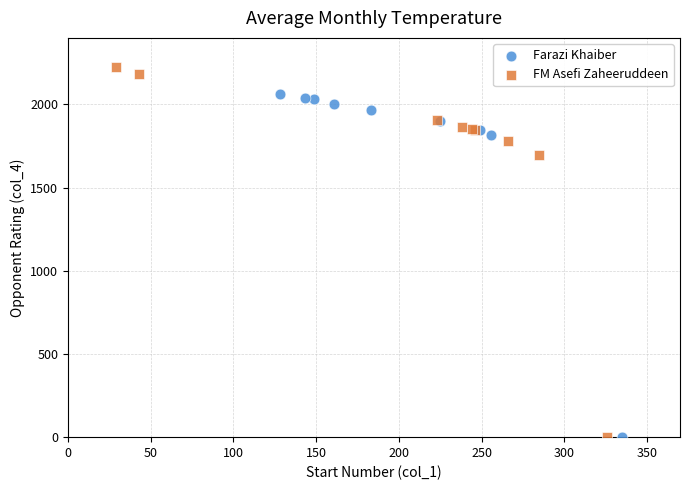

Which series contains the highest Y value?

FM Asefi Zaheeruddeen